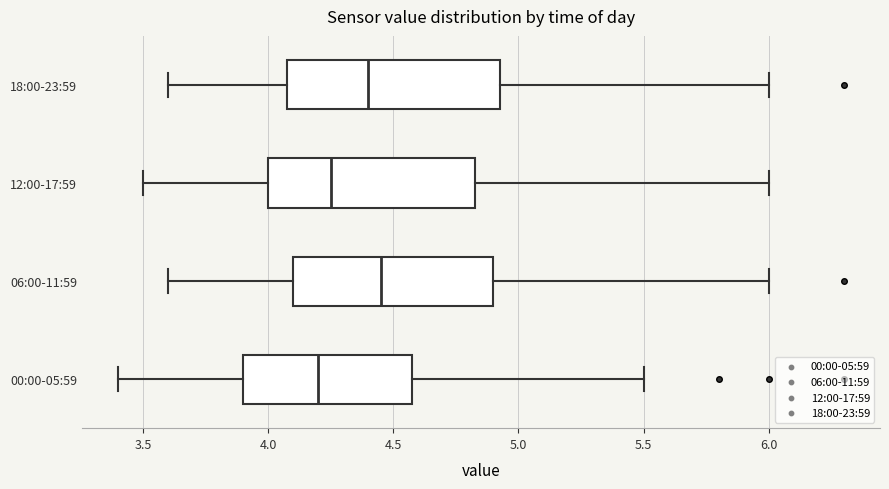

Where is the left edge of the box for 18:00-23:59 on the x-axis? The values are not printed on the chart, so give them approximately, as read against the axis.

4.10